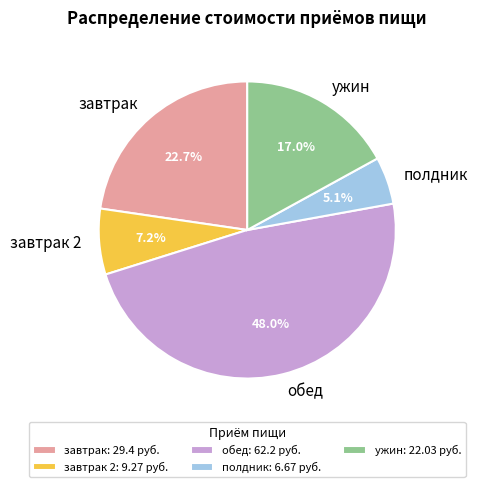

Approximately how many times larger is the value at завтрак compared to завтрак 2?

3.2